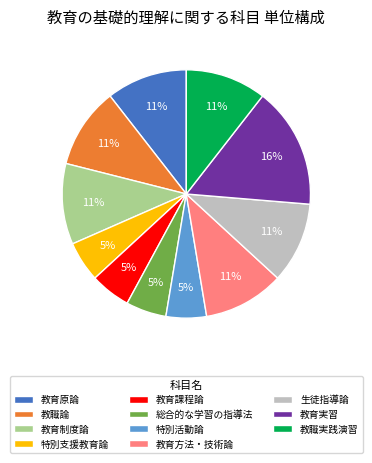

Which category has the biggest portion of the pie?

教育実習